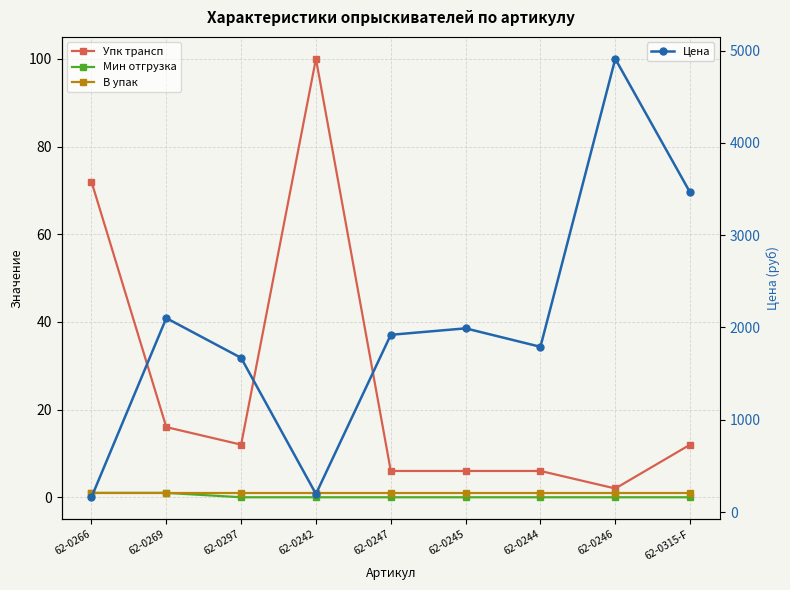

What are all the series names shown in the legend?

Упк трансп, Мин отгрузка, В упак, Цена